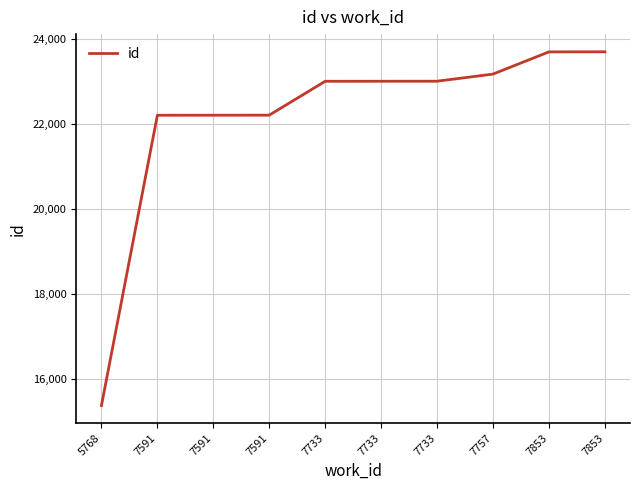

What is the average value?

22154